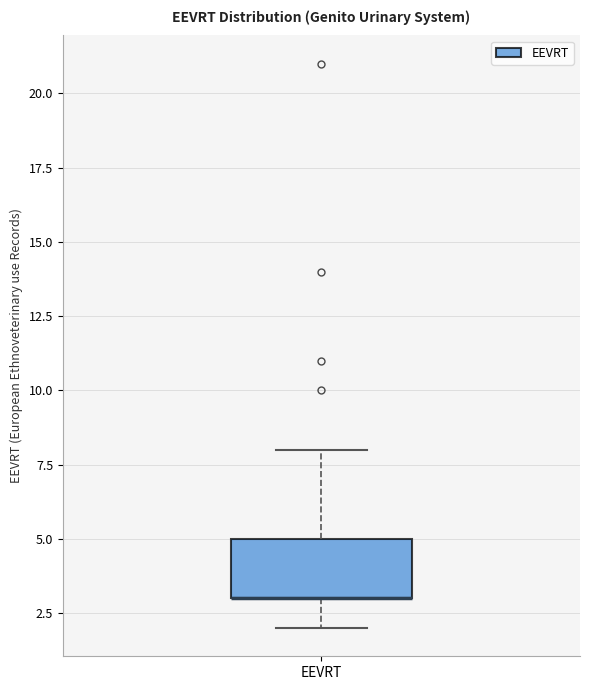

Where is the upper edge of the box for EEVRT on the y-axis? The values are not printed on the chart, so give them approximately, as read against the axis.

5